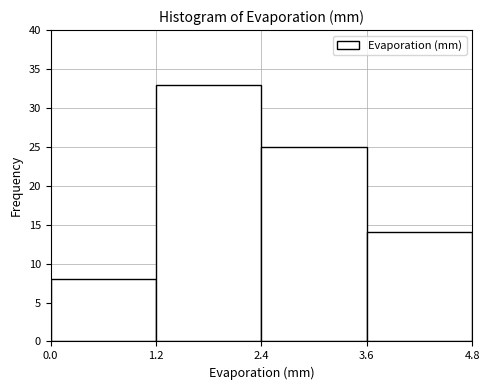

How tall is the bar that spans 3.6 to 4.8 on the x-axis? The values are not printed on the chart, so give them approximately, as read against the axis.

14